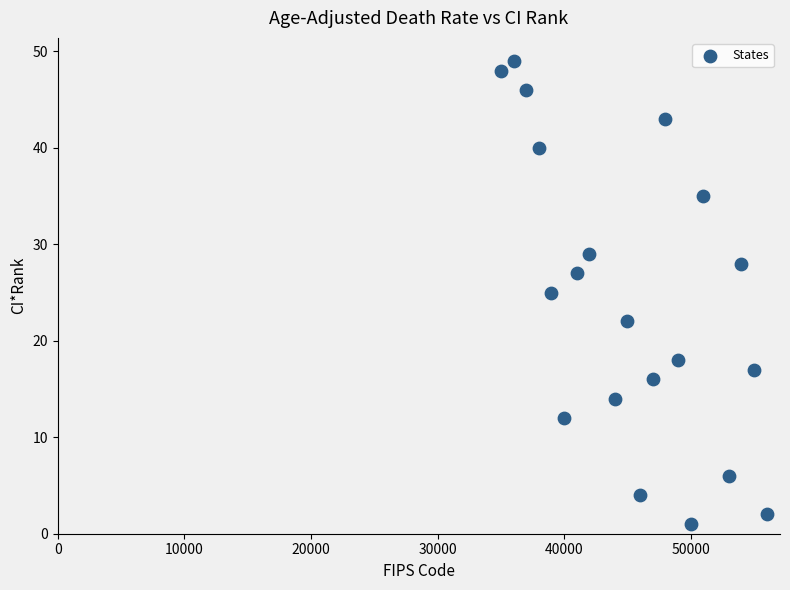

What is the range of X values (max minus min)?

21000